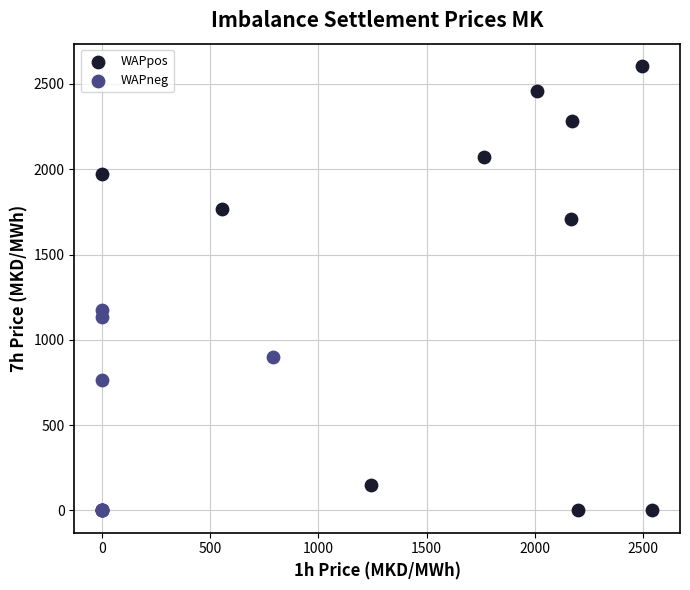

Which series has the largest Y range (max minus min)?

WAPpos